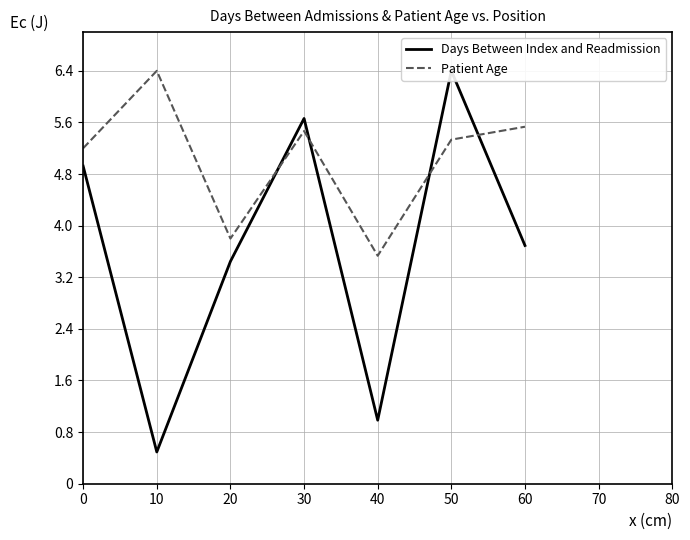

What is the difference between the second highest and minimum values in the Patient Age series?

2.0